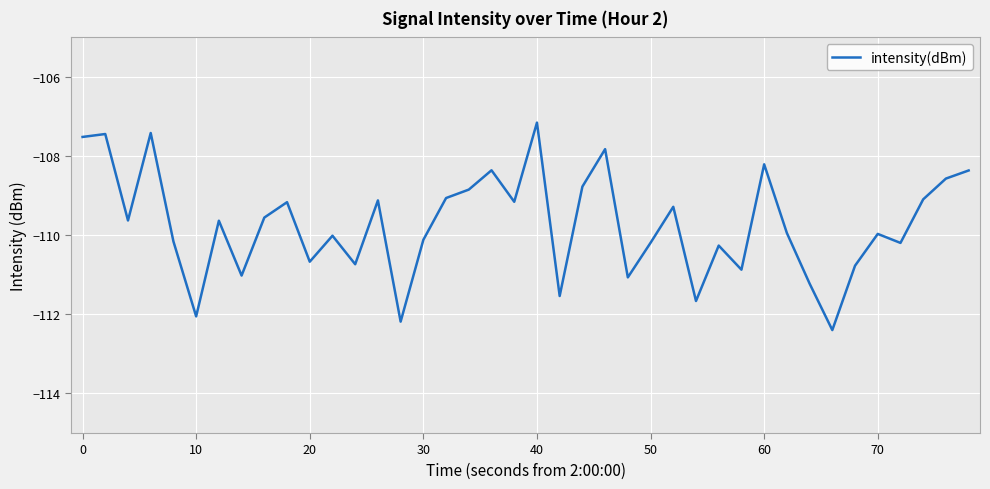

What is the difference between the maximum and minimum values?

5.2